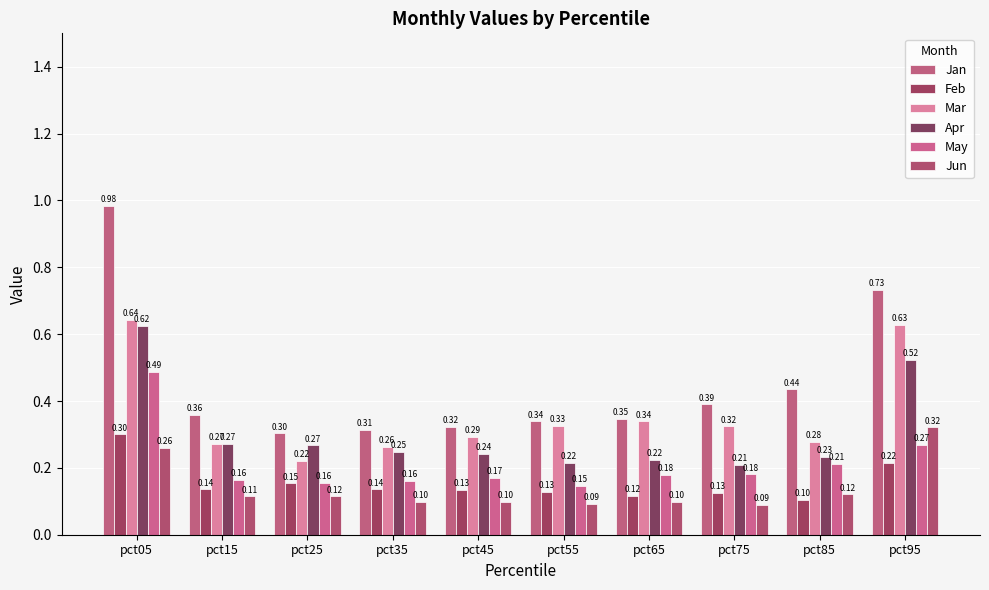

Count the number of categories in the chart.

10